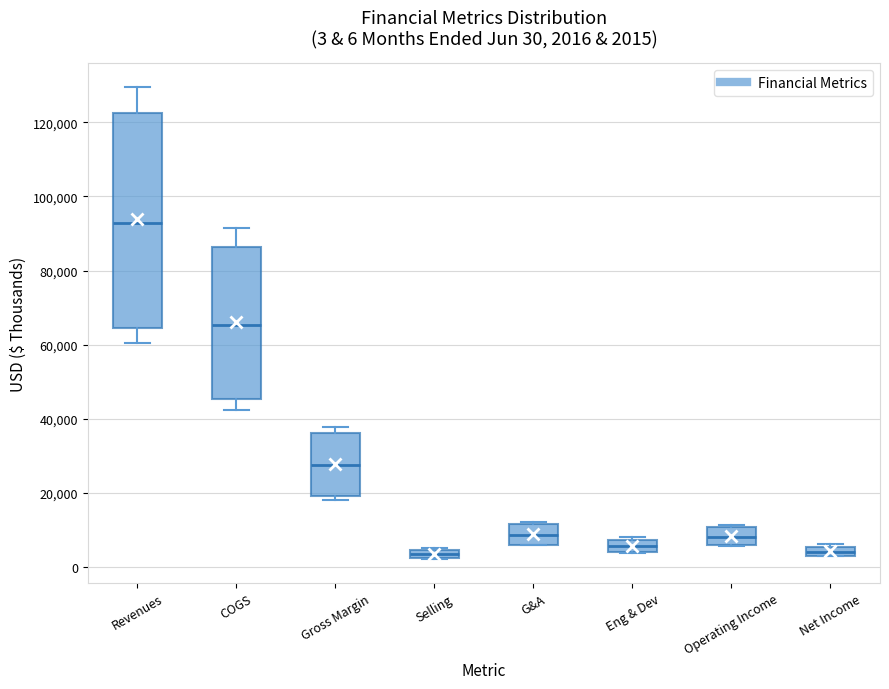

Which box is the tallest, from its lower edge to its upper edge?

Revenues